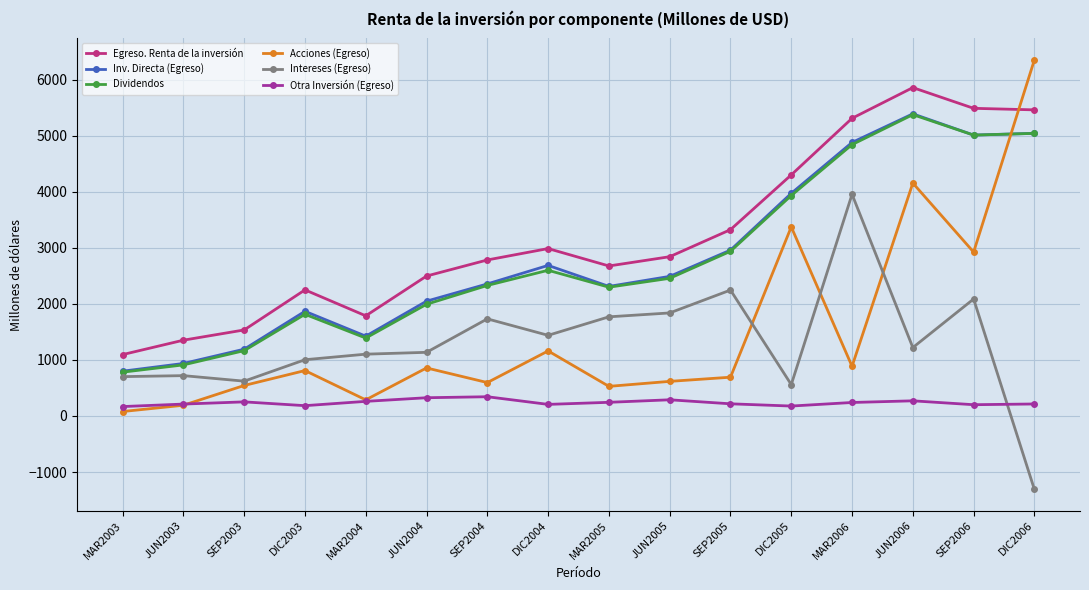

In Acciones (Egreso), how many points are higher than both neighbors (excluding endpoints)?

5